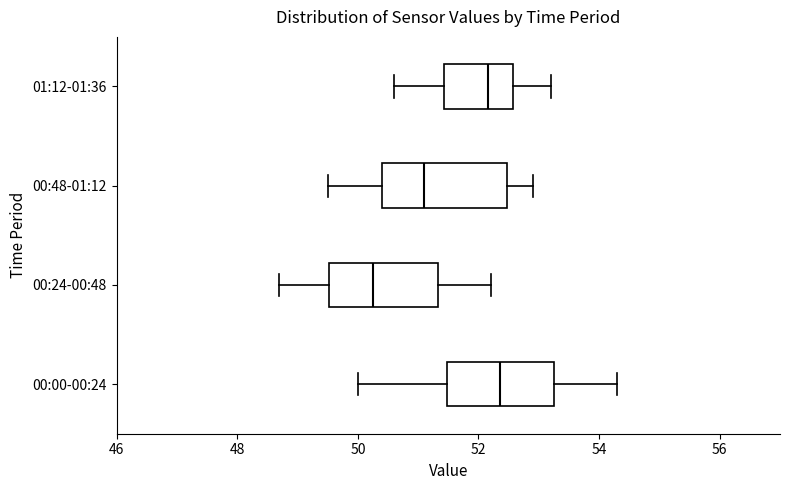

Reading bottom to top, transcribe this box plot: for each box, give where its median line is, the range the box spans, and where its two whiskers end, as read against the x-axis. The values are not printed on the chart, so give them approximately, as read against the axis.

00:00-00:24: median 52.4, box 51.4 to 53.2, whiskers 50.0 to 54.4
00:24-00:48: median 50.2, box 49.6 to 51.4, whiskers 48.8 to 52.2
00:48-01:12: median 51.2, box 50.4 to 52.4, whiskers 49.6 to 53.0
01:12-01:36: median 52.2, box 51.4 to 52.6, whiskers 50.6 to 53.2